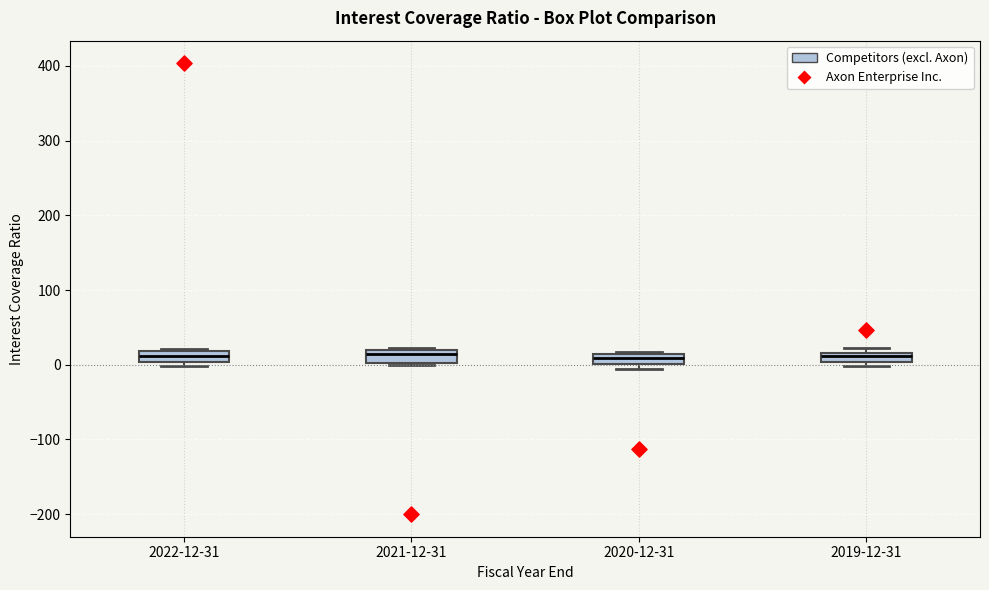

Where does the median line of the box for 2019-12-31 sit on the y-axis? The values are not printed on the chart, so give them approximately, as read against the axis.

10